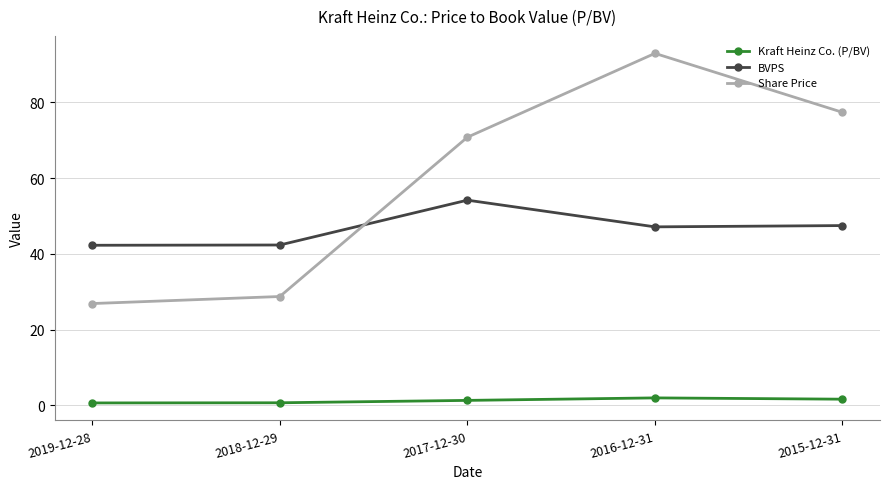

True or false: Share Price has more than 0 interior local peaks.

True